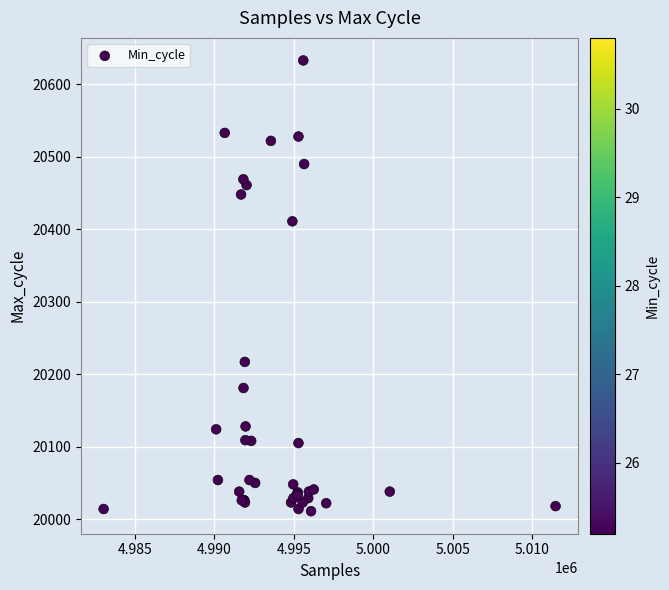

What Y value in the scatter plot is closest to 20322?

20411